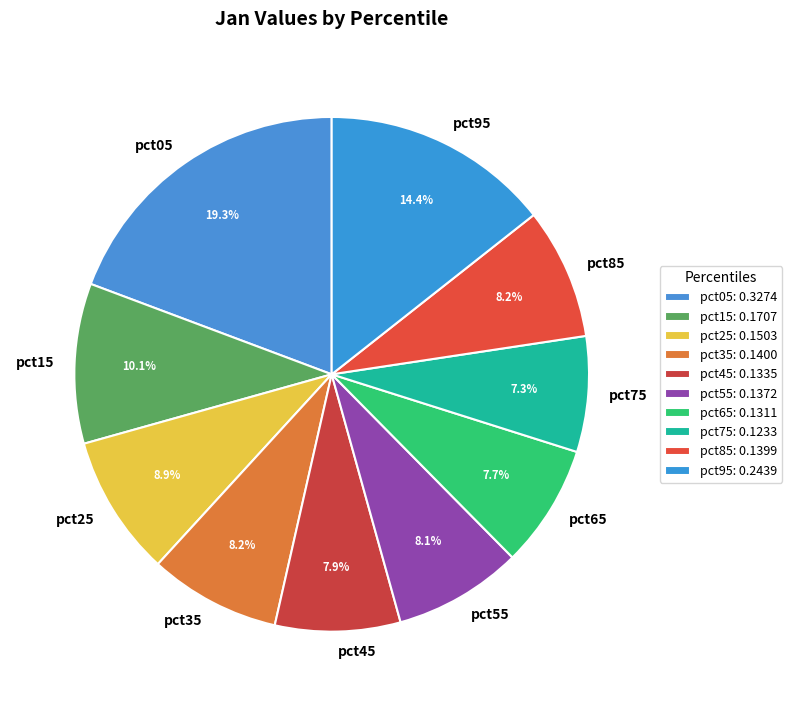

Count the number of slices in the pie.

10